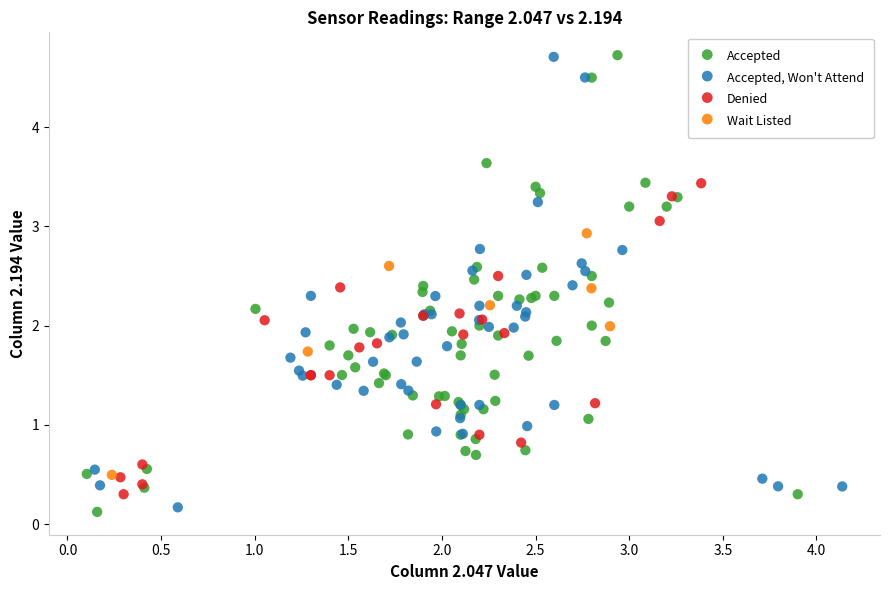

What are all the series names shown in the legend?

Accepted, Accepted, Won't Attend, Denied, Wait Listed